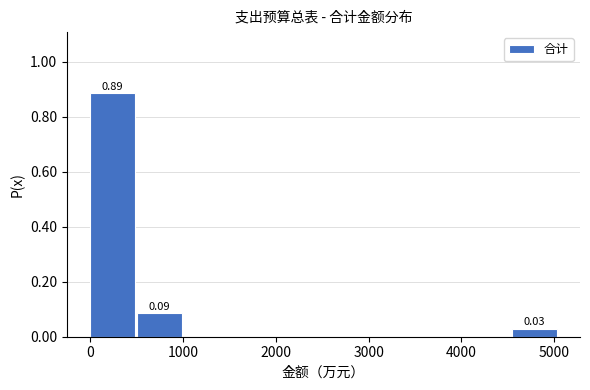

Which range on the x-axis has the tallest bar?

0 to 500